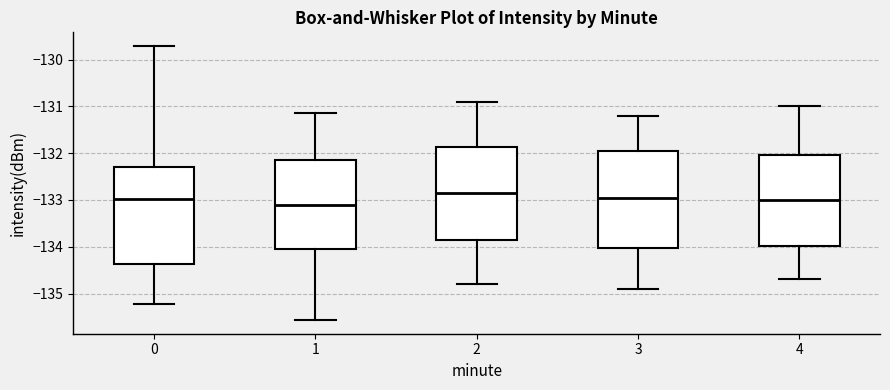

Reading left to right, transcribe this box plot: for each box, give where its median line is, the range the box spans, and where its two whiskers end, as read against the y-axis. The values are not printed on the chart, so give them approximately, as read against the axis.

0: median -133.0, box -134.4 to -132.3, whiskers -135.2 to -129.7
1: median -133.1, box -134.0 to -132.2, whiskers -135.6 to -131.1
2: median -132.8, box -133.8 to -131.9, whiskers -134.8 to -130.9
3: median -132.9, box -134.0 to -131.9, whiskers -134.9 to -131.2
4: median -133.0, box -134.0 to -132.0, whiskers -134.7 to -131.0